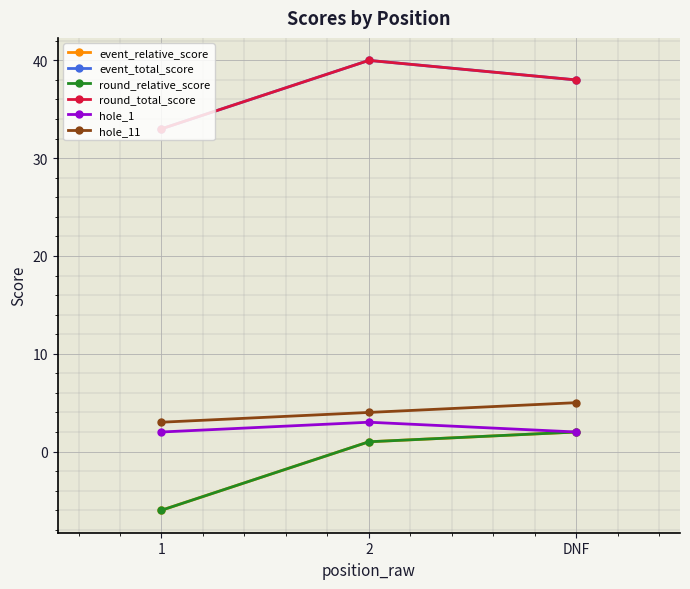

At how many categories does at least one series exceed 31?

3